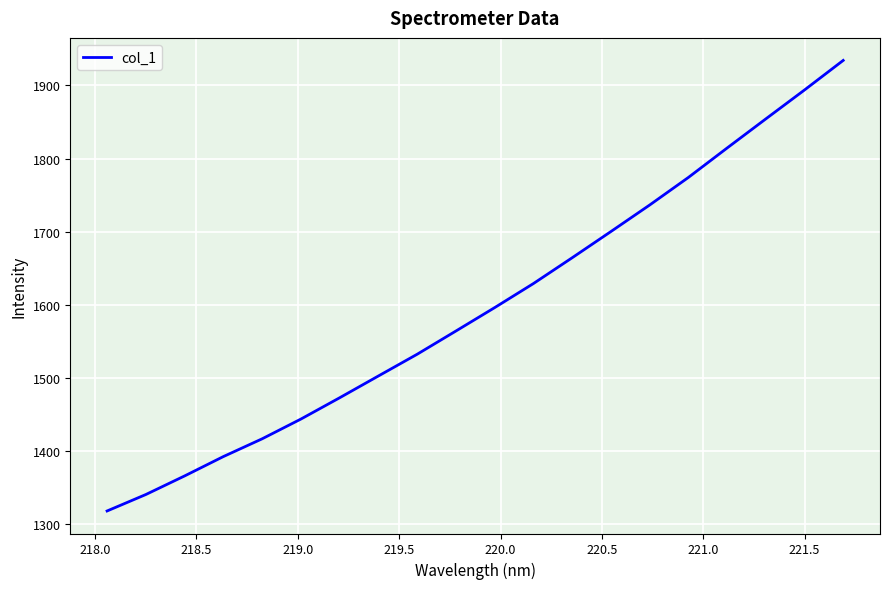

What is the difference between the maximum and minimum values?

616.3